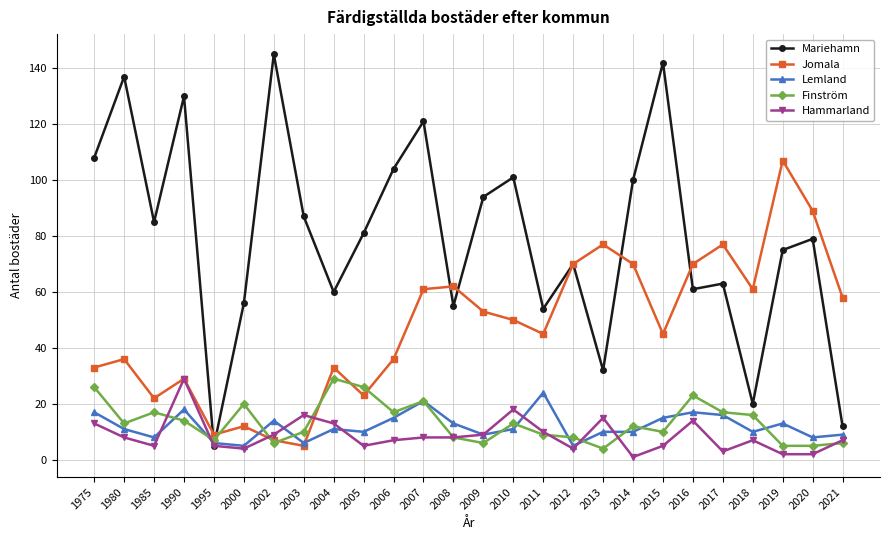

Does the chart have visible grid lines?

Yes